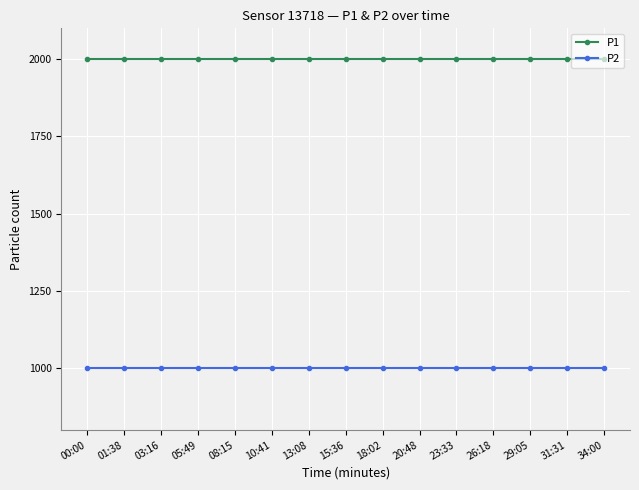

The value of P1 at 00:00 is 1999.9. True or false?

True